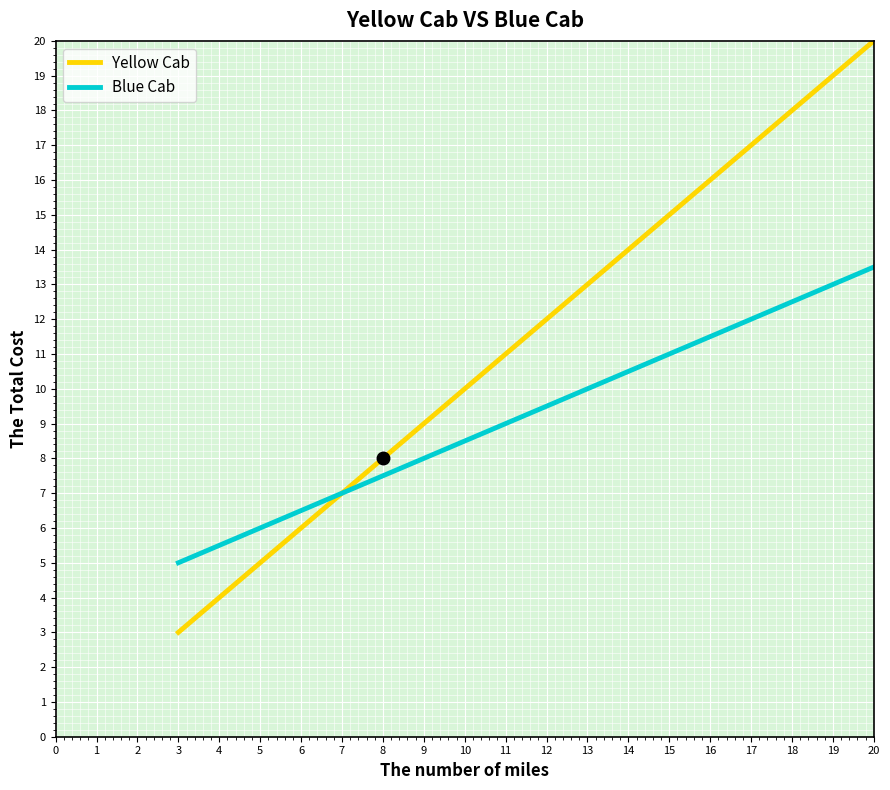

Is it true that Yellow Cab equals 5.0 at 13?

False